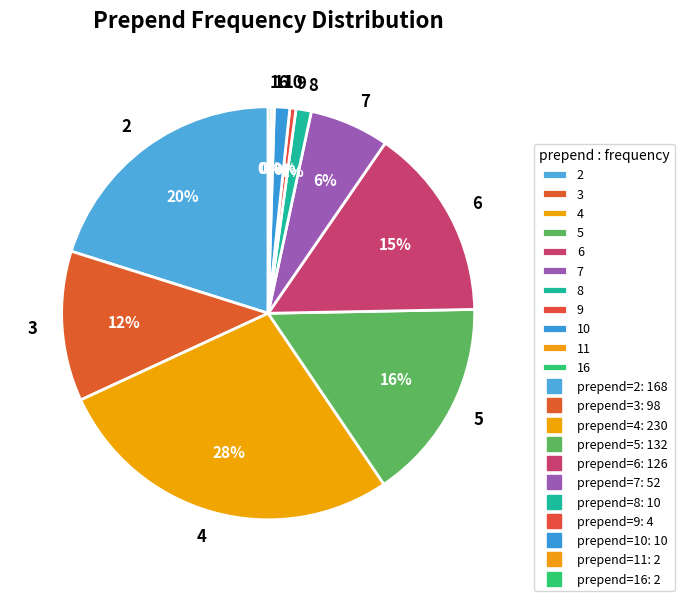

Does any single category account for the majority?

No